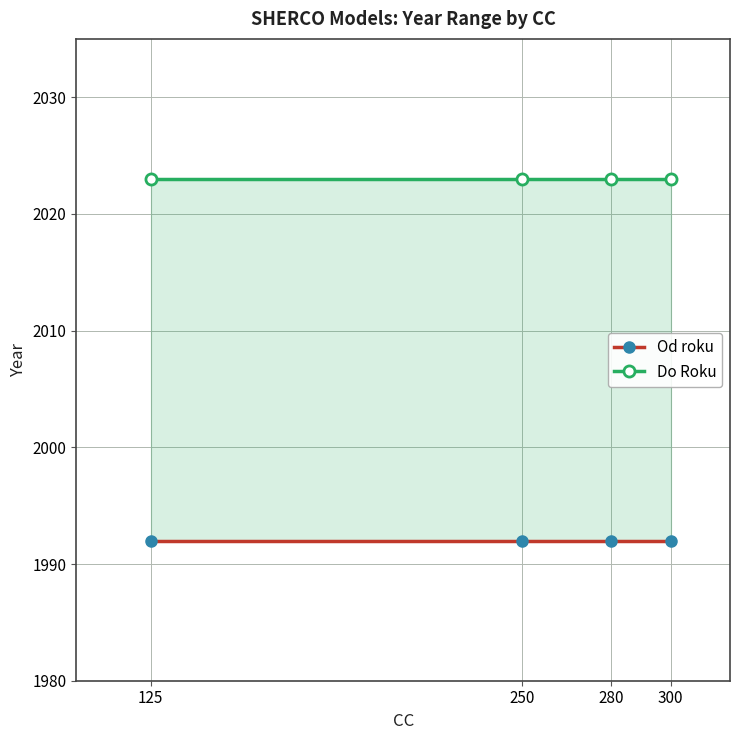

What is the average value of the Od roku series?

1992